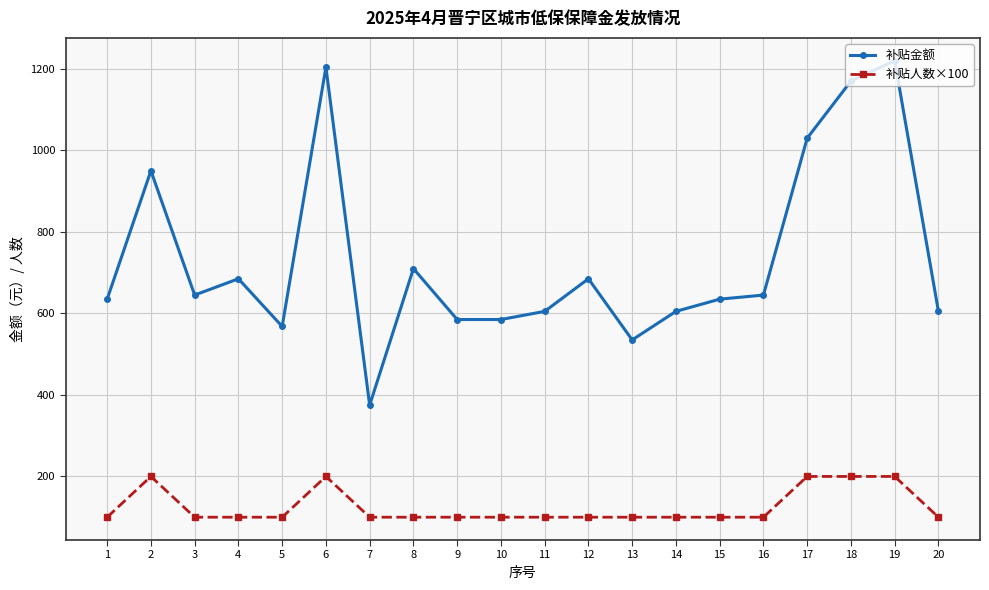

Which series changed the most between 4 and 11?

补贴金额